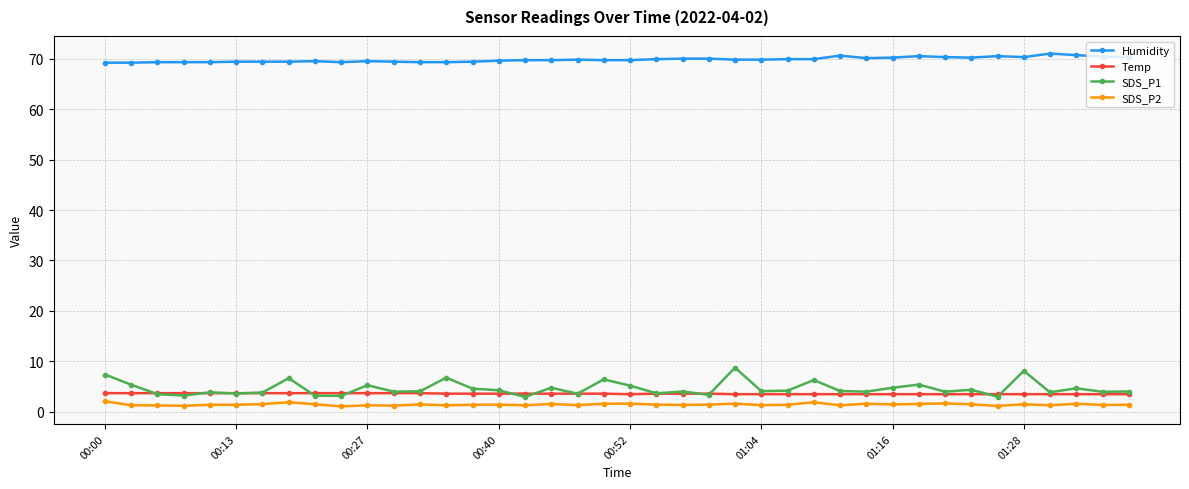

How many series are shown in this chart?

4